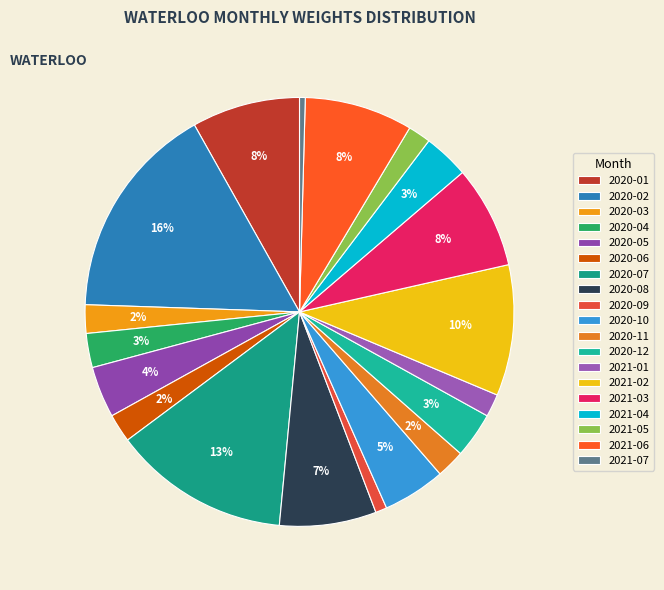

Is 2020-05 the majority of the pie?

No